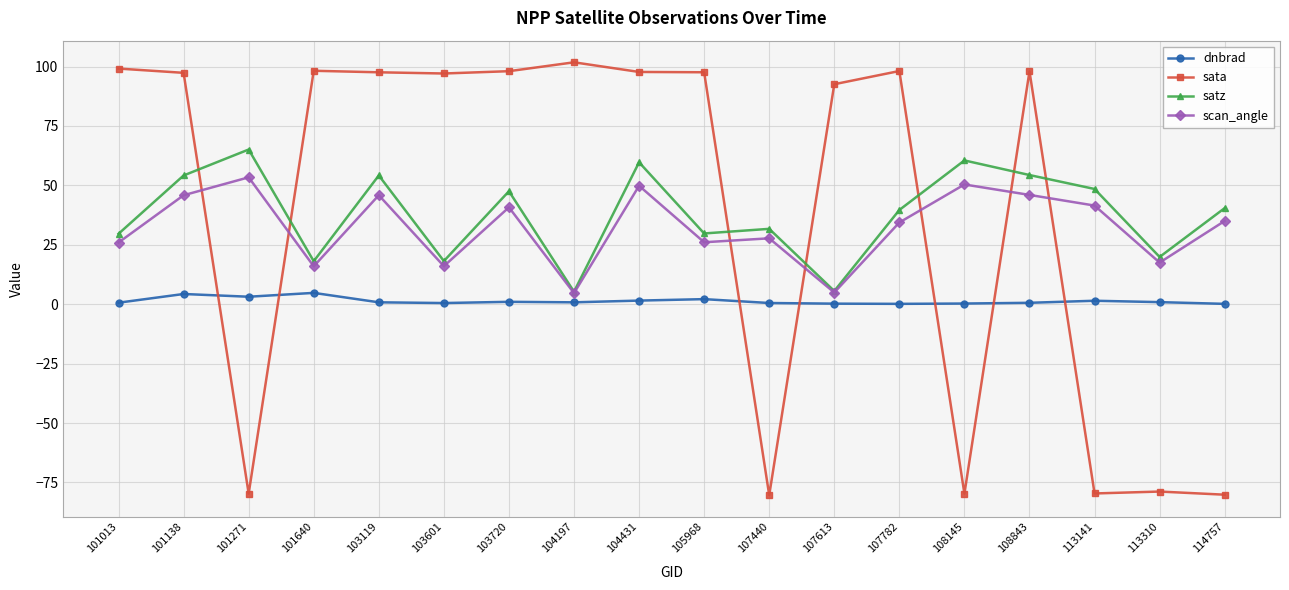

What is the difference between the dnbrad values at 101271 and 107782?

3.0